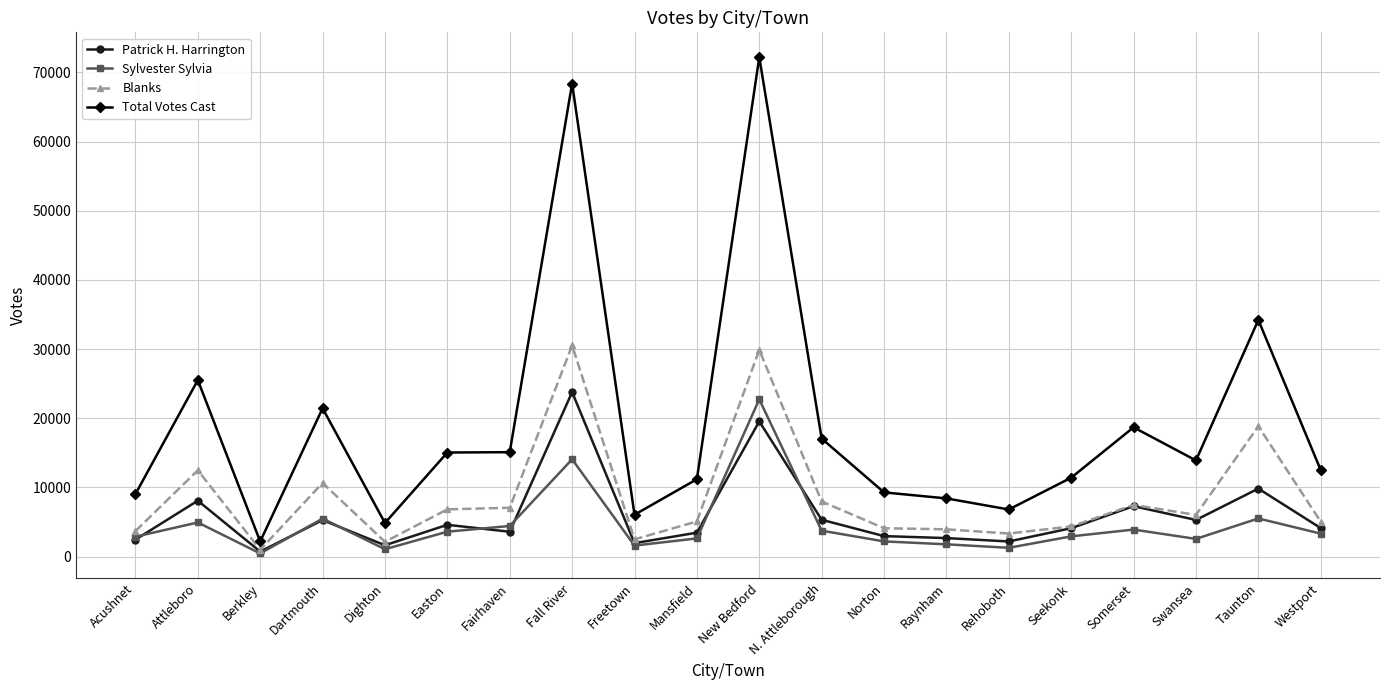

True or false: Blanks and Total Votes Cast cross at least once.

False